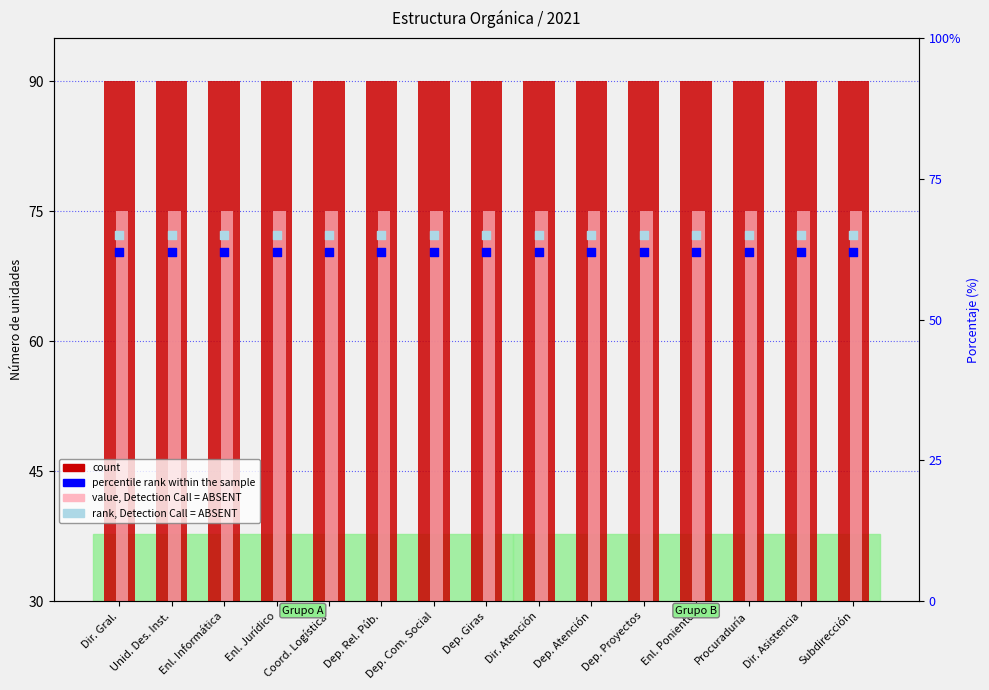

At how many categories does at least one series exceed 63?

15